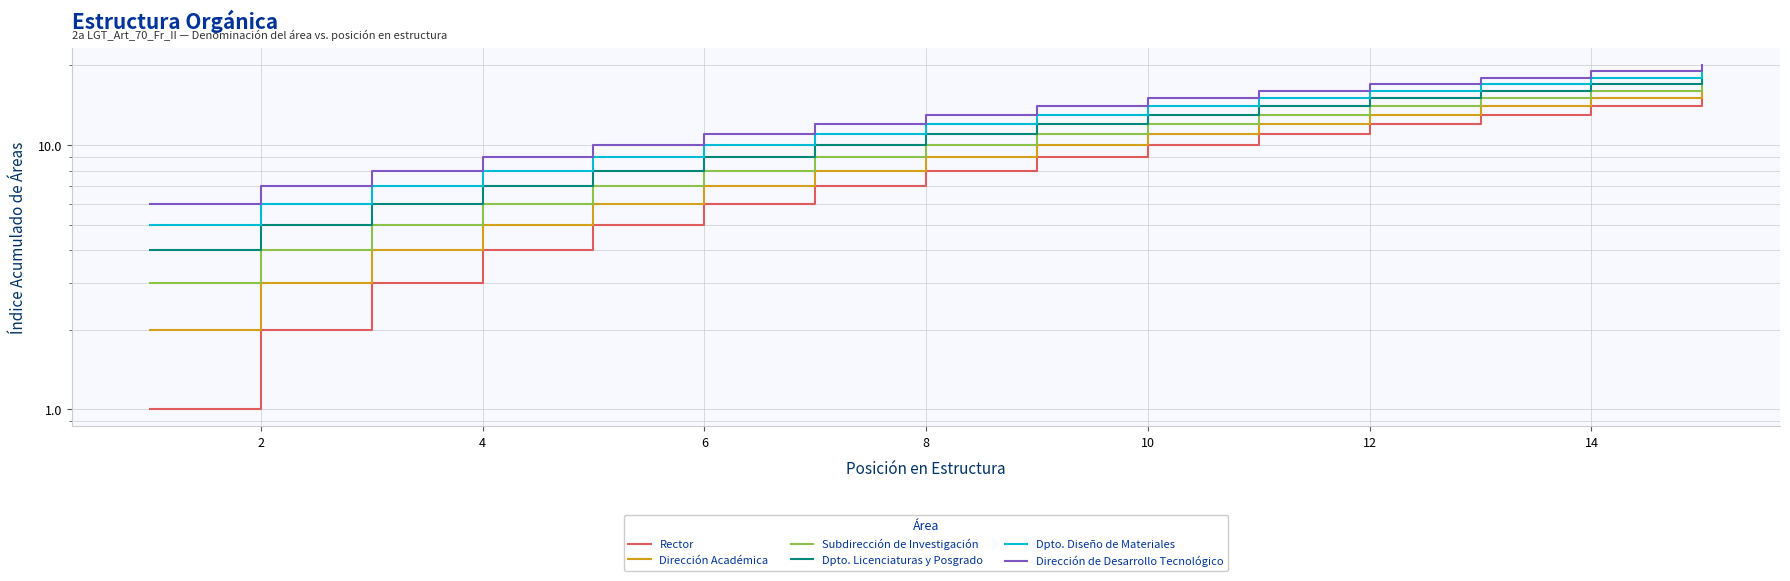

What is the average value of the Subdirección de Investigación series?

10